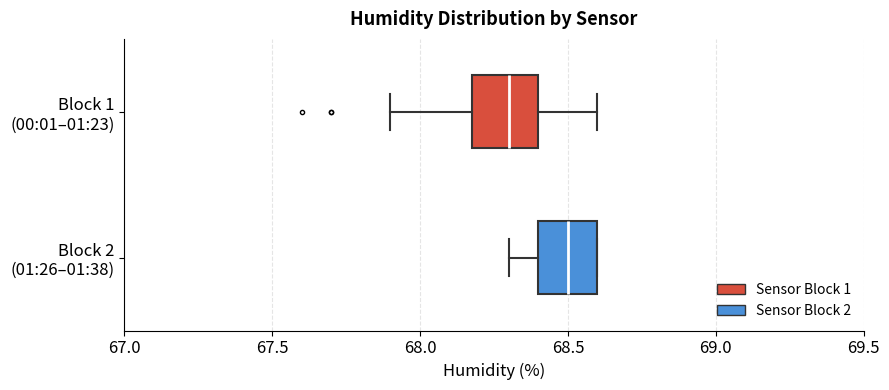

Which box's median line is the furthest to the left?

Block 1 (00:01–01:23)